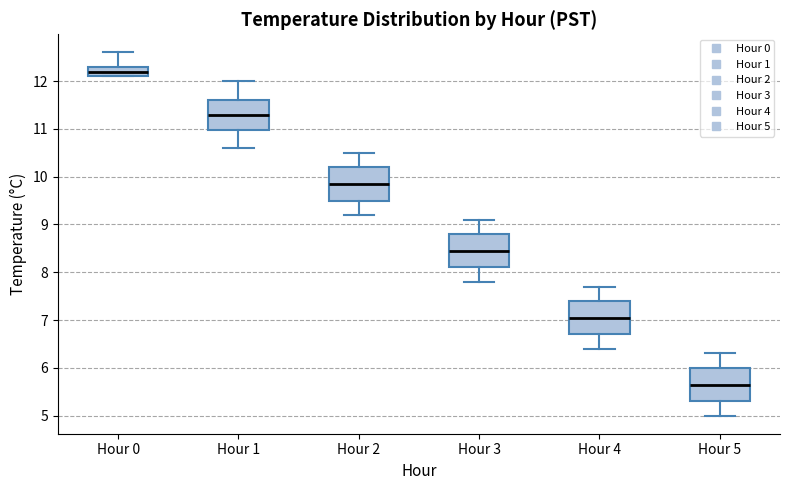

Where does the lower whisker of the box for Hour 2 end on the y-axis? The values are not printed on the chart, so give them approximately, as read against the axis.

9.2